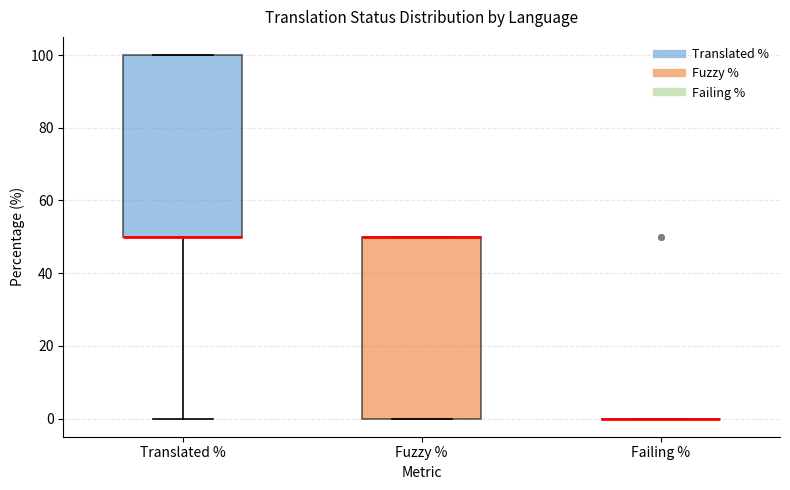

Where is the upper edge of the box for Fuzzy % on the y-axis? The values are not printed on the chart, so give them approximately, as read against the axis.

50